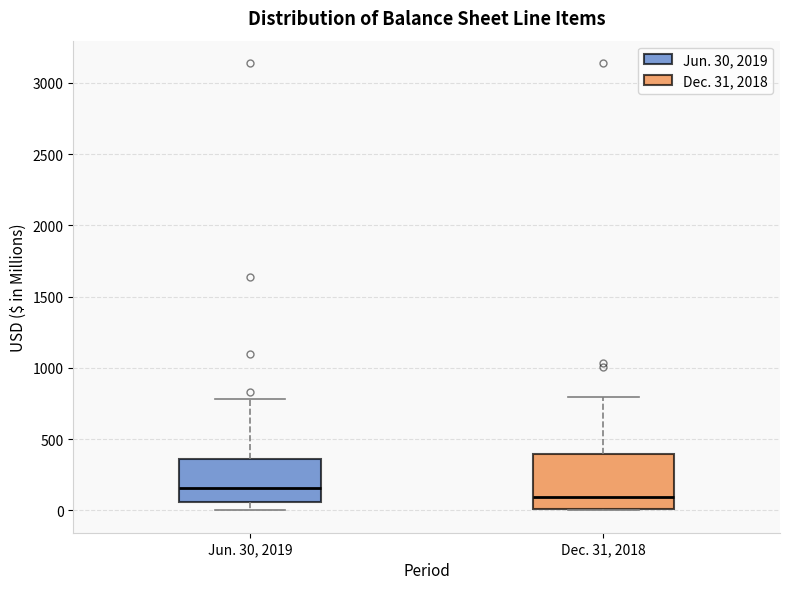

Where is the upper edge of the box for Jun. 30, 2019 on the y-axis? The values are not printed on the chart, so give them approximately, as read against the axis.

350